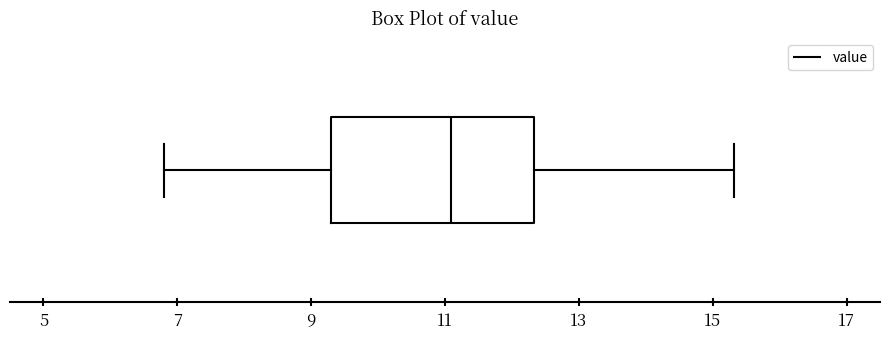

Where does the left whisker of the box end on the x-axis? The values are not printed on the chart, so give them approximately, as read against the axis.

6.8